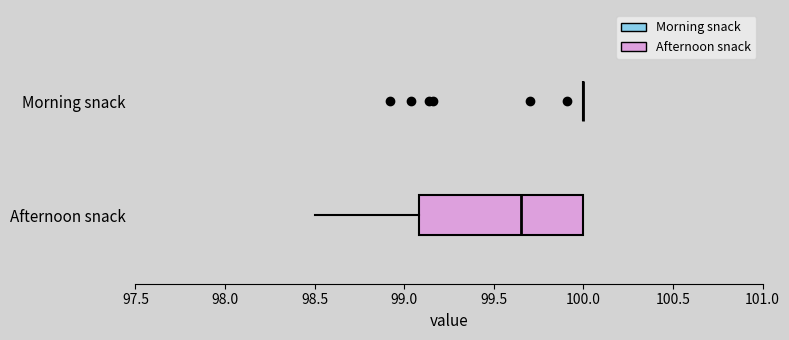

Where is the right edge of the box for Afternoon snack on the x-axis? The values are not printed on the chart, so give them approximately, as read against the axis.

100.00